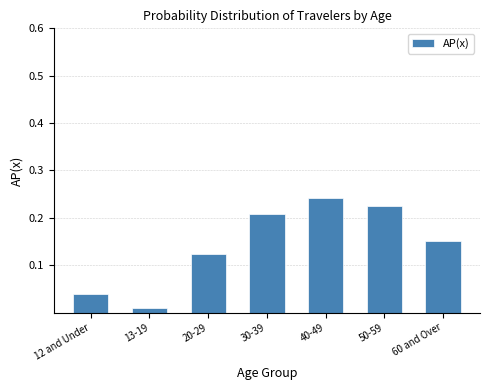

The value at 30-39 is 0.3. True or false?

False